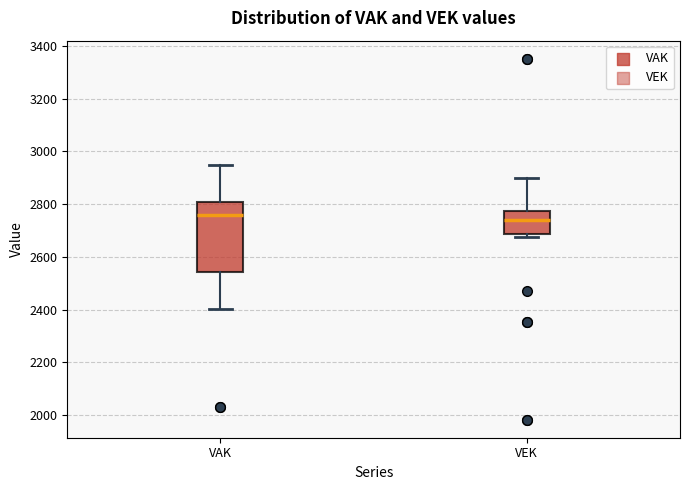

Reading left to right, transcribe this box plot: for each box, give where its median line is, the range the box spans, and where its two whiskers end, as read against the y-axis. The values are not printed on the chart, so give them approximately, as read against the axis.

VAK: median 2760, box 2540 to 2800, whiskers 2400 to 2940
VEK: median 2740, box 2680 to 2780, whiskers 2680 (just below the box's lower edge) to 2900